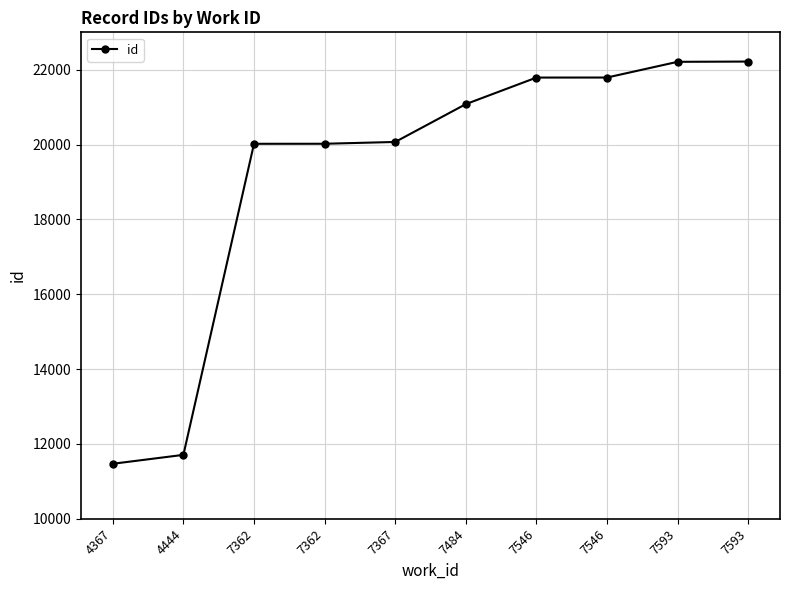

How many values are below 21081?

5